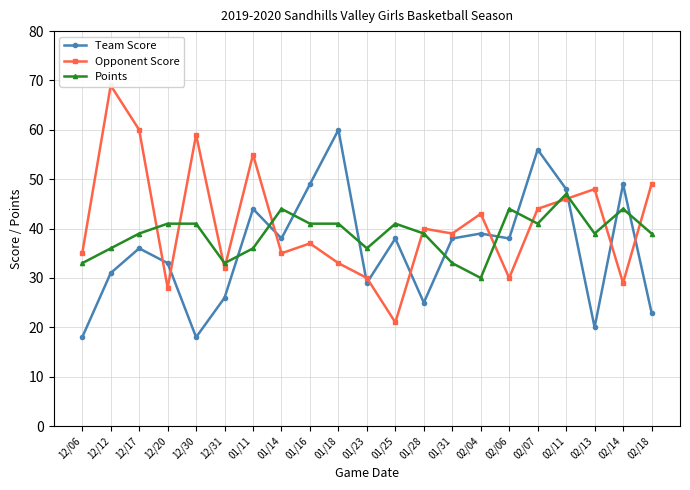

At which label does Team Score reach its peak?

01/18